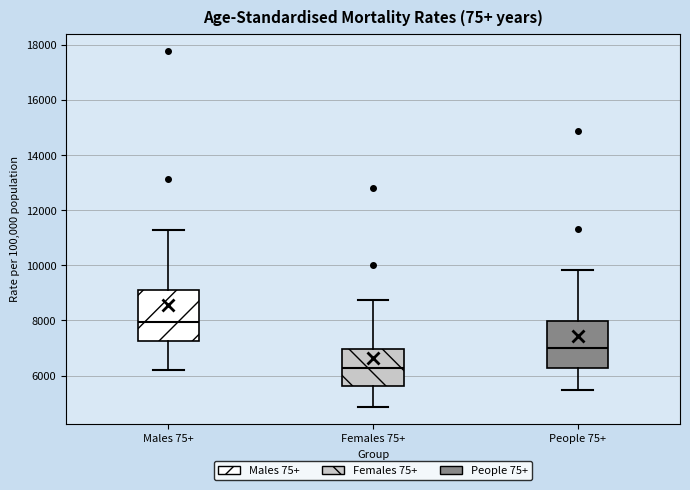

Where does the median line of the box for People 75+ sit on the y-axis? The values are not printed on the chart, so give them approximately, as read against the axis.

7000